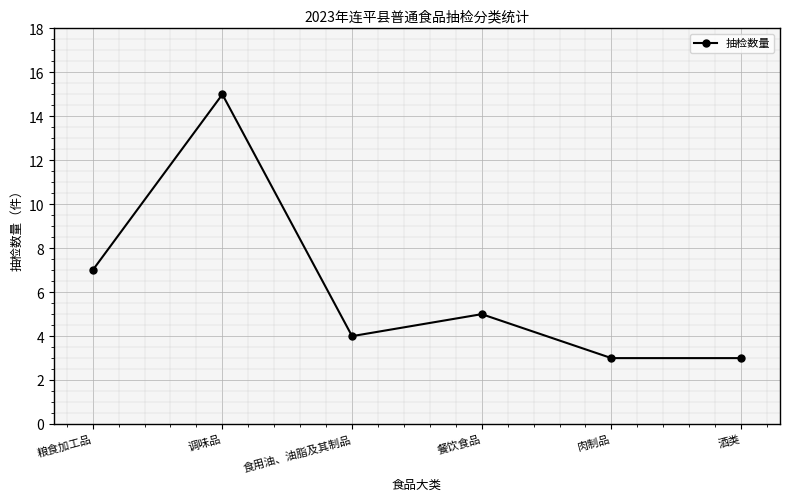

What is the sum of all values?

37